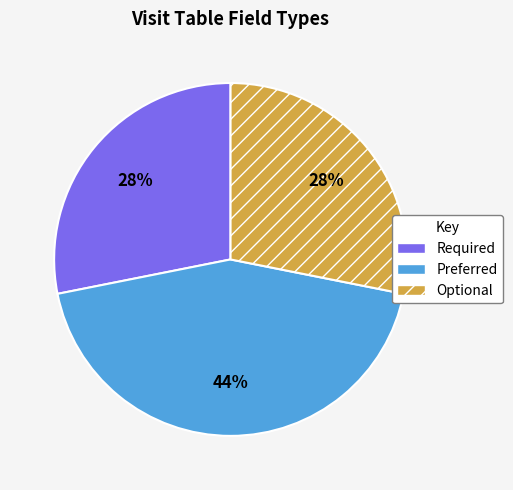

Do Optional and Preferred together represent more than half of the pie?

Yes